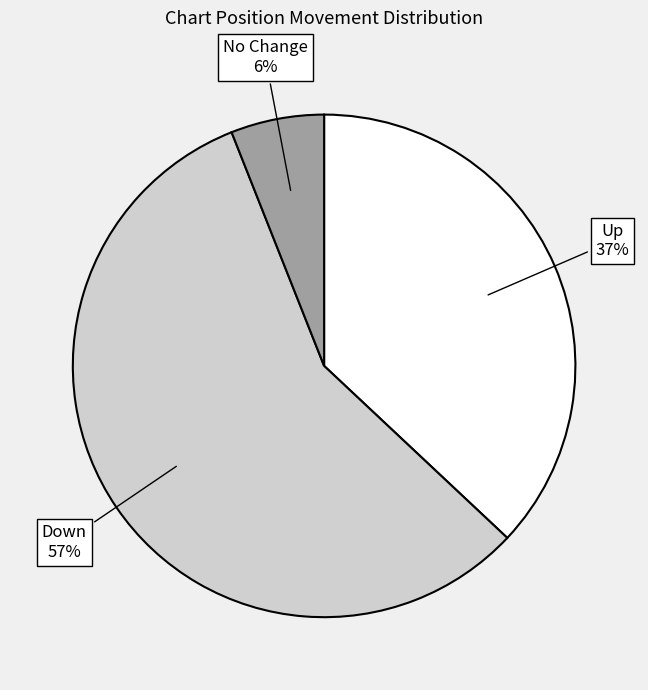

Is there a majority slice in this chart?

Yes